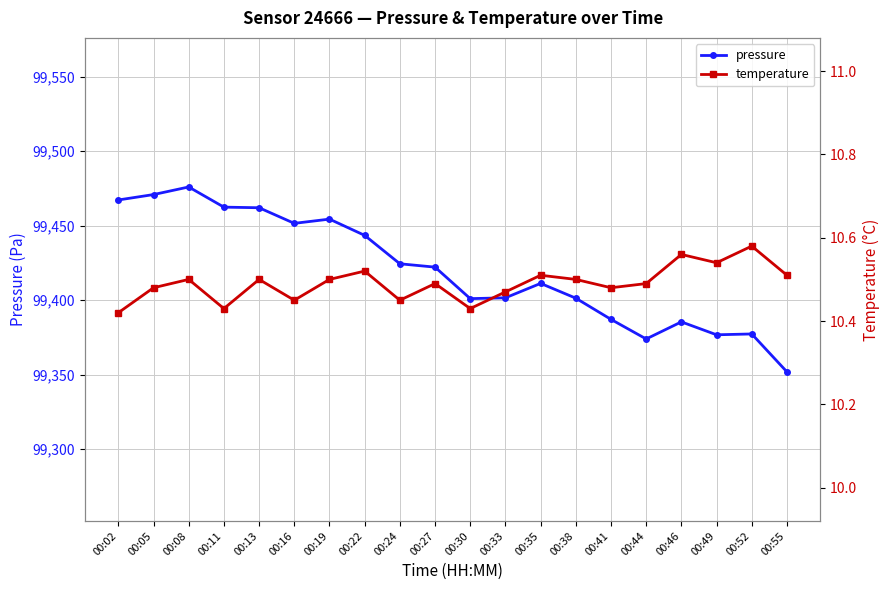

Is it true that pressure equals 47600.7 at 00:05?

False